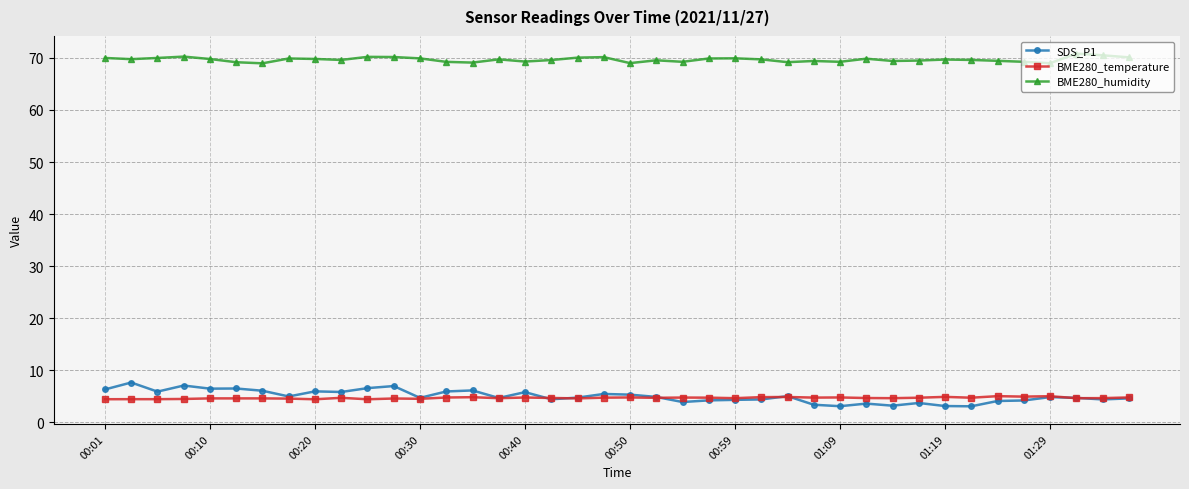

True or false: BME280_humidity and BME280_temperature intersect in this chart.

False